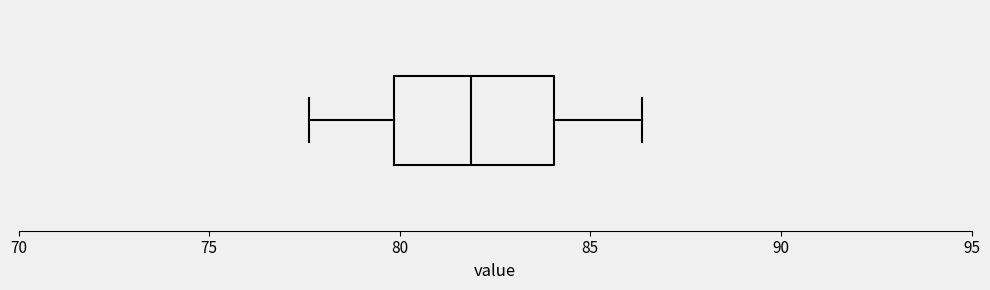

Read this box plot against the x-axis: the position of the median line, the range covered by the box, and the ends of both whiskers. The values are not printed on the chart, so give them approximately, as read against the axis.

median 82.0, box 80.0 to 84.0, whiskers 77.5 to 86.5